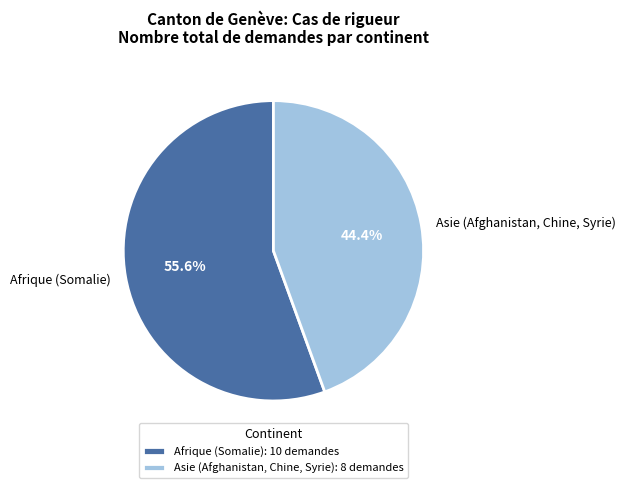

Approximately how many times larger is the value at Asie (Afghanistan, Chine, Syrie) compared to Afrique (Somalie)?

0.8